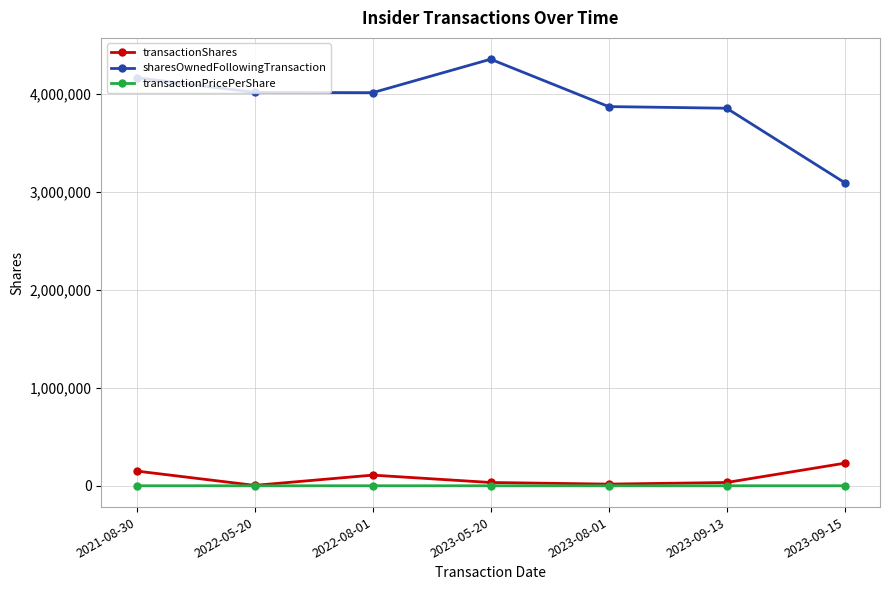

What is the maximum value shown in the chart?

4352607.0